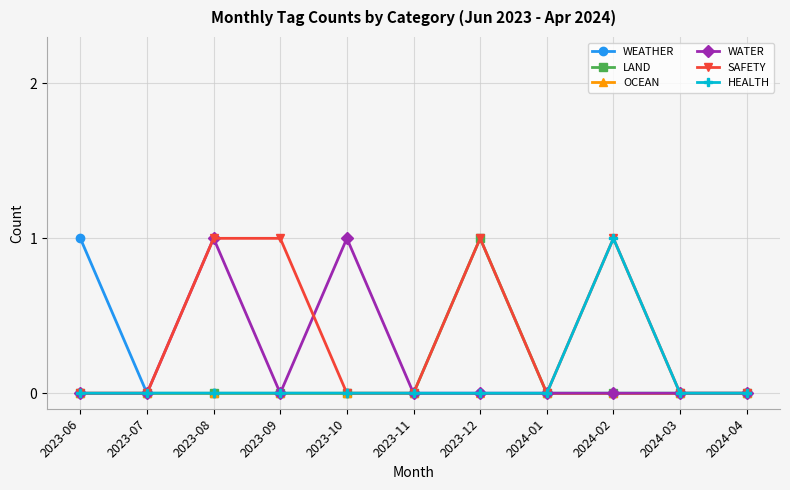

Where is the first local maximum for WATER?

2023-08